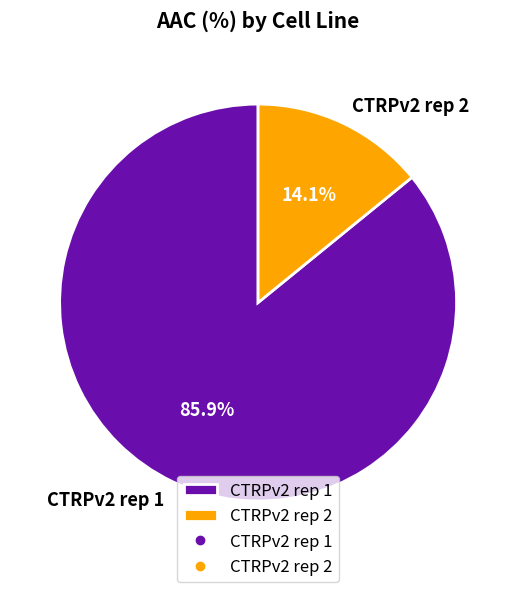

What is the ratio of the value at CTRPv2 rep 1 to the value at CTRPv2 rep 2?

6.1